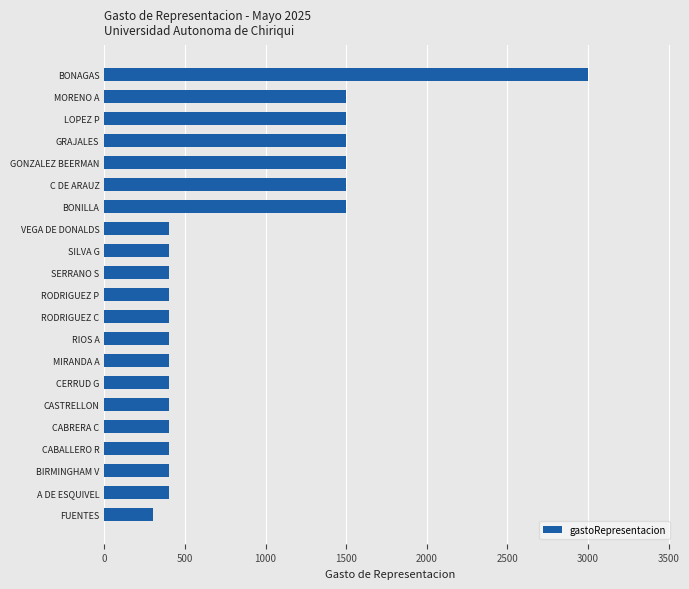

How many bars are there in total?

21